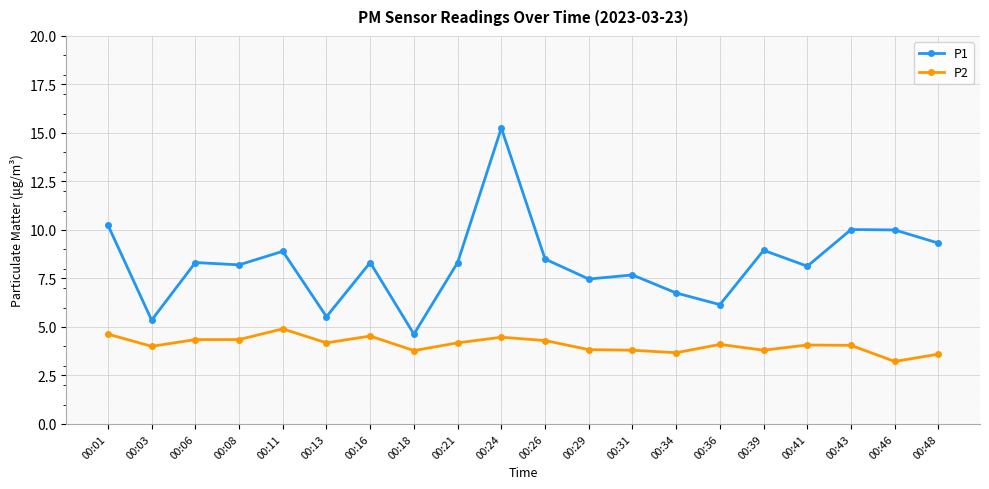

Which series has the largest range (max minus min)?

P1